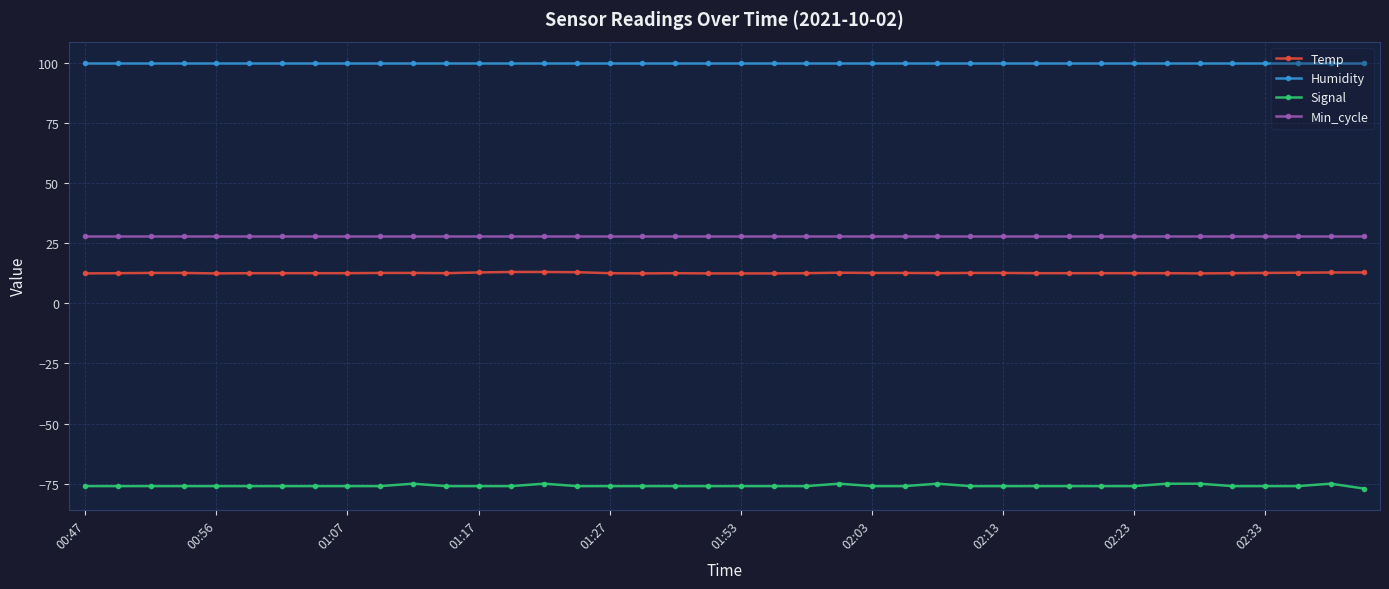

Which series has the largest total across all categories?

Humidity